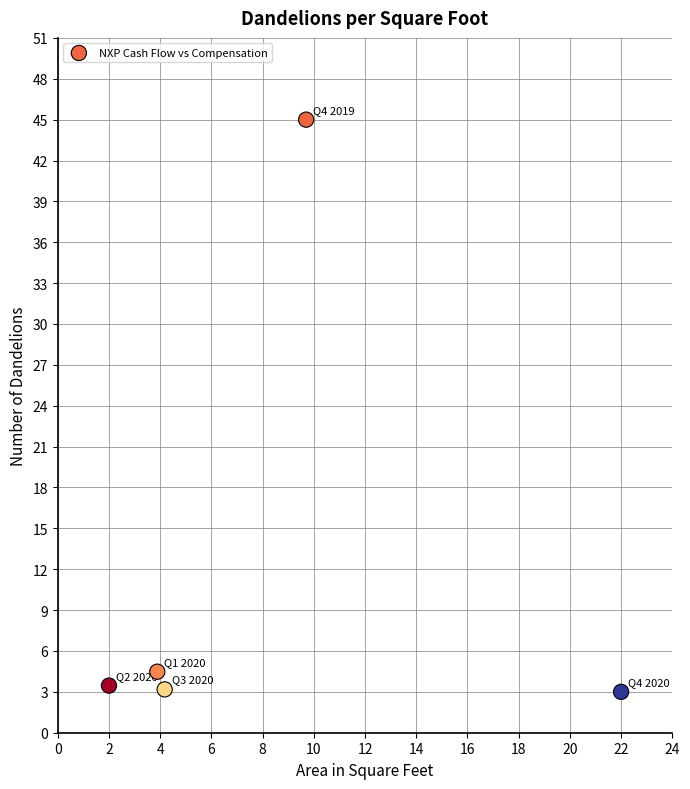

What is the range of X values (max minus min)?

20.0